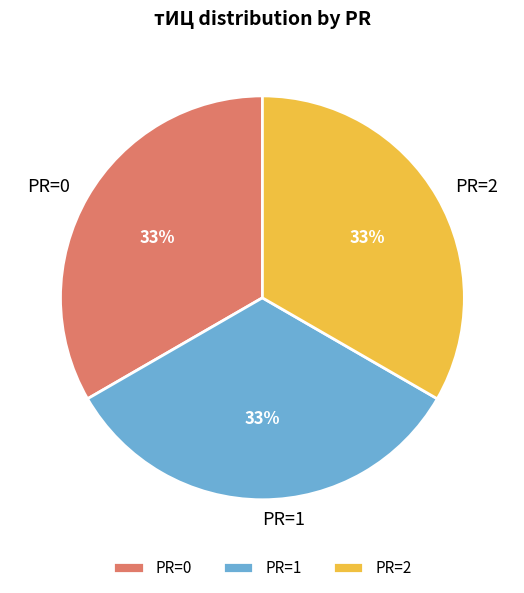

How many slices are in this pie chart?

3